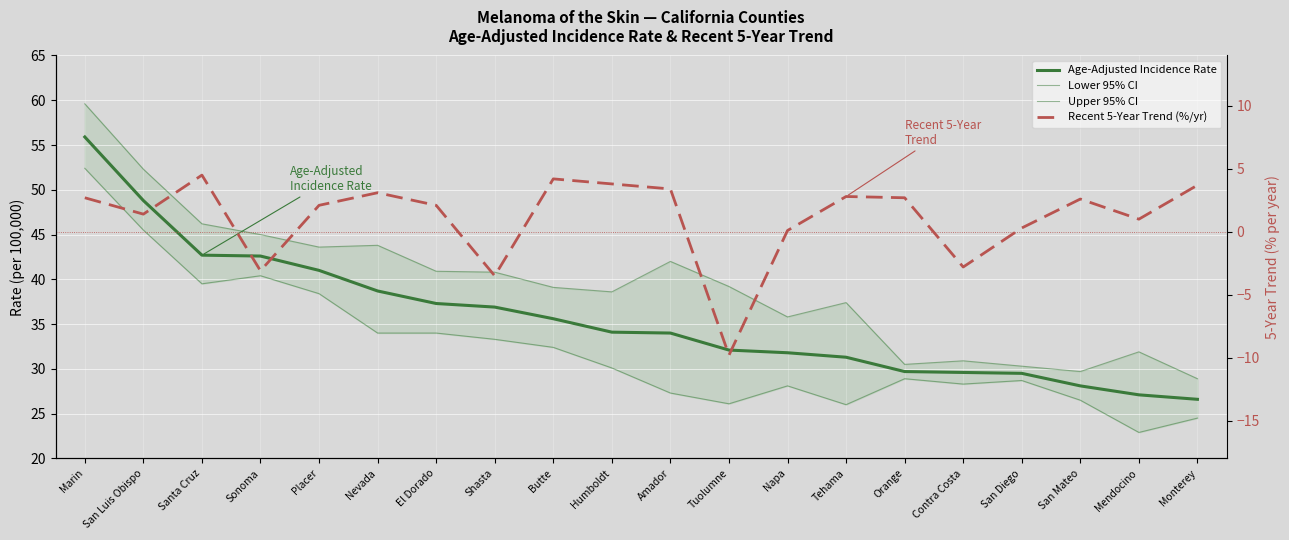

True or false: Upper 95% CI and Recent 5-Year Trend (%/yr) intersect in this chart.

False